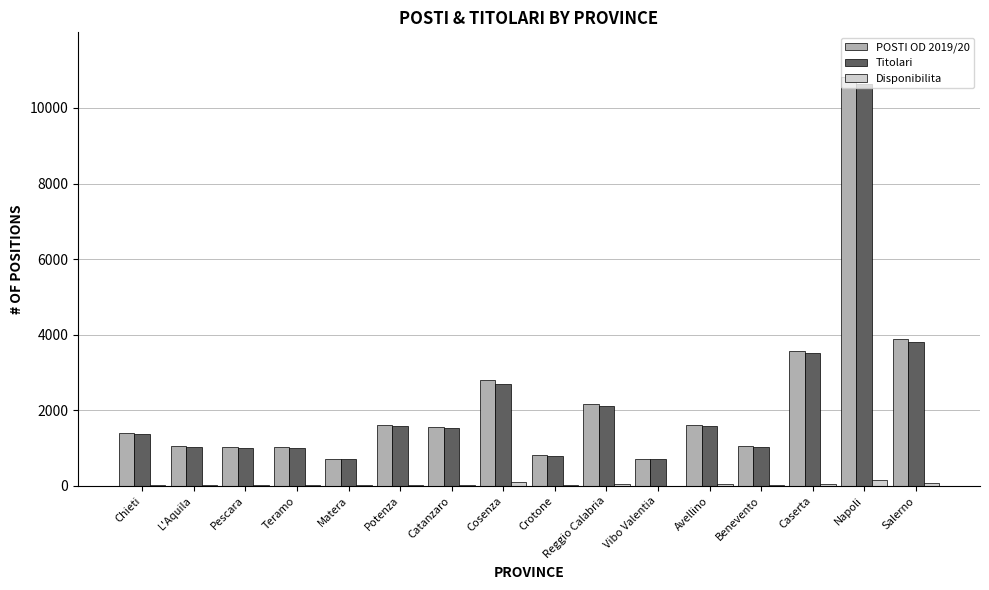

The value of Disponibilita at Salerno is 81. True or false?

True